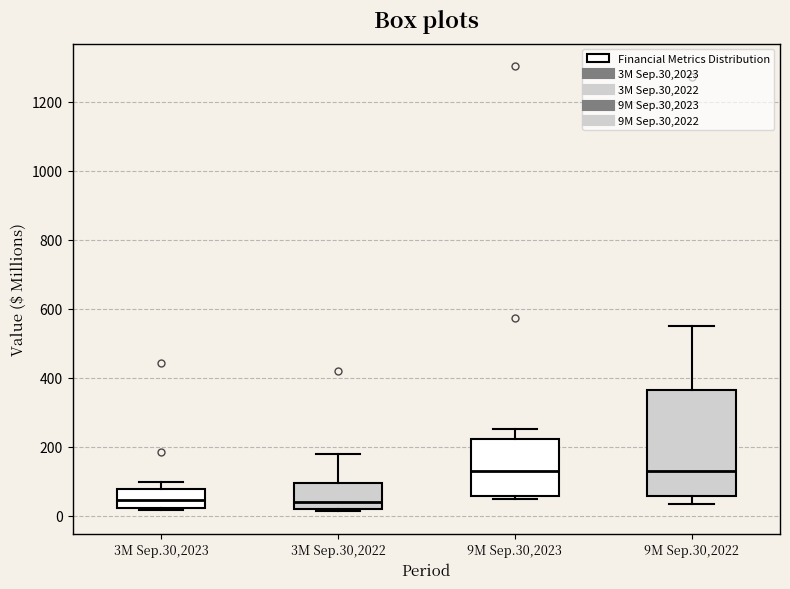

Where does the upper whisker of the box for 9M Sep.30,2023 end on the y-axis? The values are not printed on the chart, so give them approximately, as read against the axis.

260